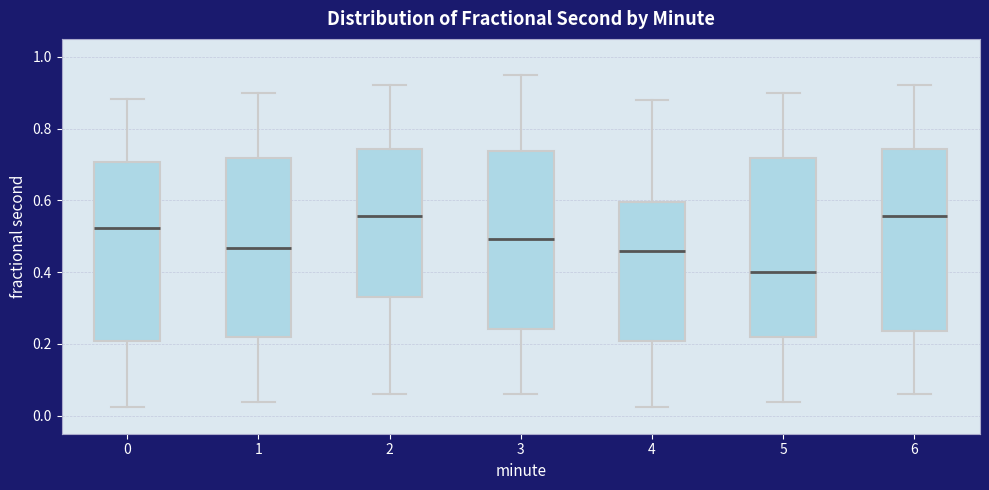

Reading left to right, transcribe this box plot: for each box, give where its median line is, the range the box spans, and where its two whiskers end, as read against the y-axis. The values are not printed on the chart, so give them approximately, as read against the axis.

0: median 0.52, box 0.20 to 0.70, whiskers 0.02 to 0.88
1: median 0.46, box 0.22 to 0.72, whiskers 0.04 to 0.90
2: median 0.56, box 0.34 to 0.74, whiskers 0.06 to 0.92
3: median 0.50, box 0.24 to 0.74, whiskers 0.06 to 0.94
4: median 0.46, box 0.20 to 0.60, whiskers 0.02 to 0.88
5: median 0.40, box 0.22 to 0.72, whiskers 0.04 to 0.90
6: median 0.56, box 0.24 to 0.74, whiskers 0.06 to 0.92